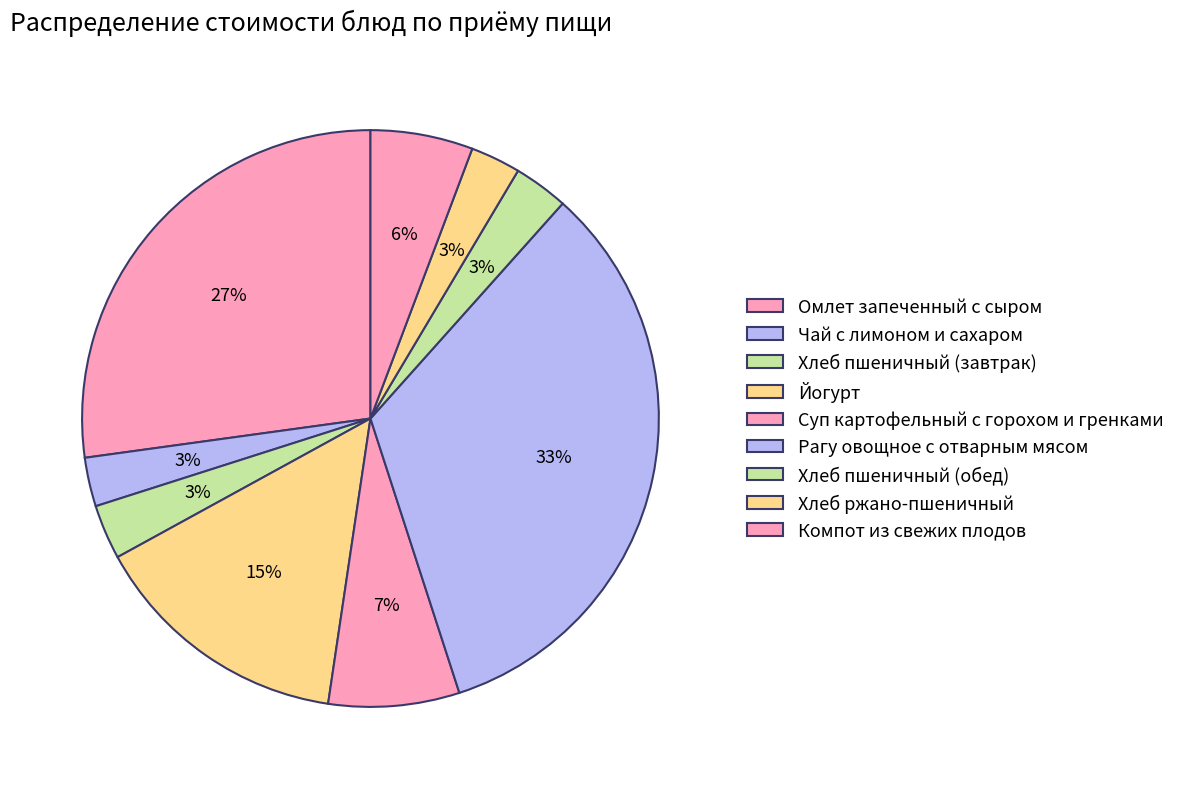

How many segments does this pie chart have?

9